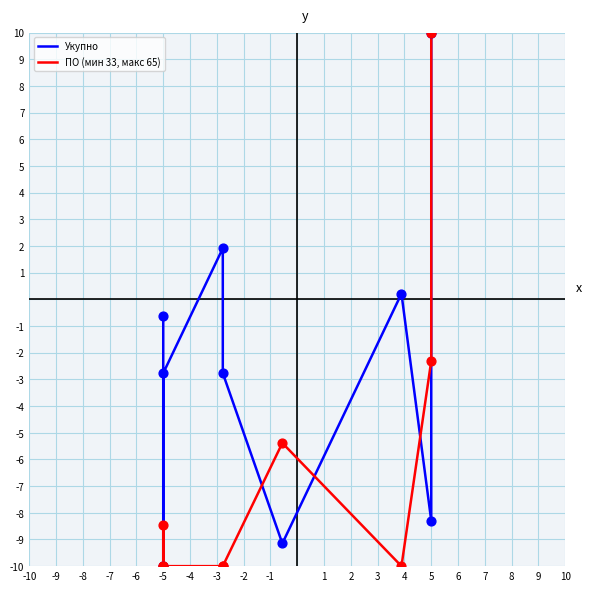

Is the value of ПО (мин 33, макс 65) at -9 greater than the value of Укупно at -5?

Yes